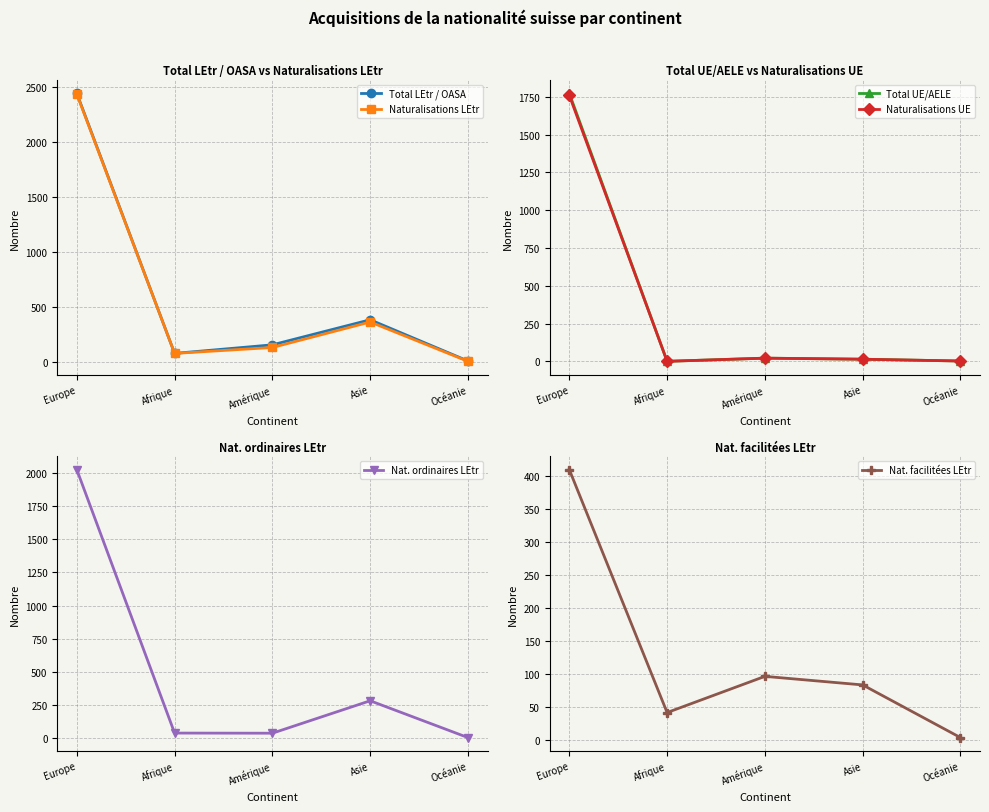

True or false: Naturalisations LEtr has a value of 132 at Amérique.

True